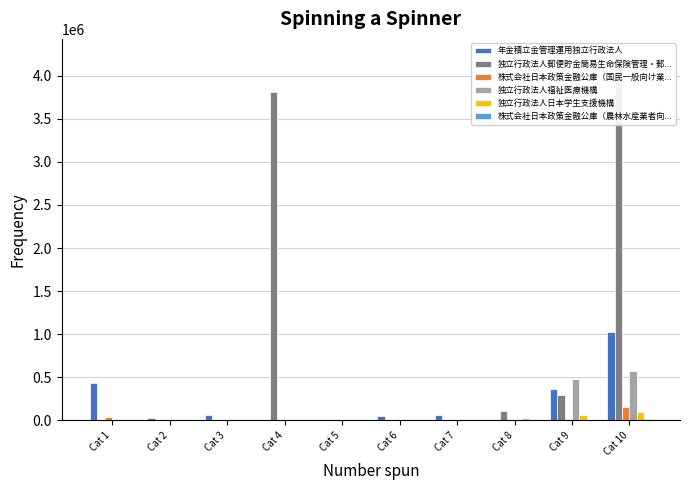

List the series in order of their peak value, highest first.

独立行政法人郵便貯金簡易生命保険管理・郵..., 年金積立金管理運用独立行政法人, 独立行政法人福祉医療機構, 株式会社日本政策金融公庫（国民一般向け業..., 独立行政法人日本学生支援機構, 株式会社日本政策金融公庫（農林水産業者向...